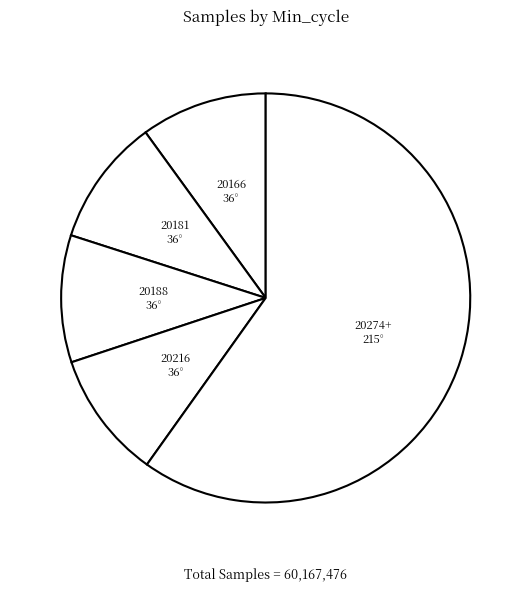

What is the ratio of the value at 20274+ to the value at 20166?

6.0